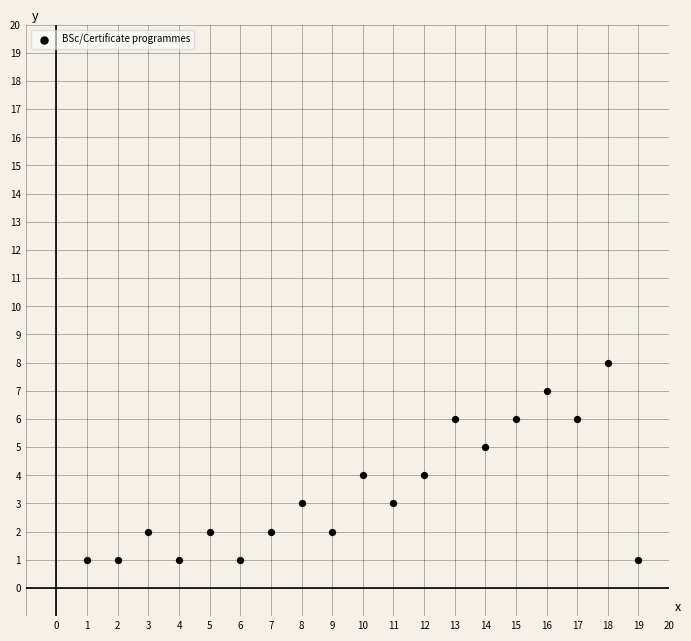

What is the range of X values (max minus min)?

18